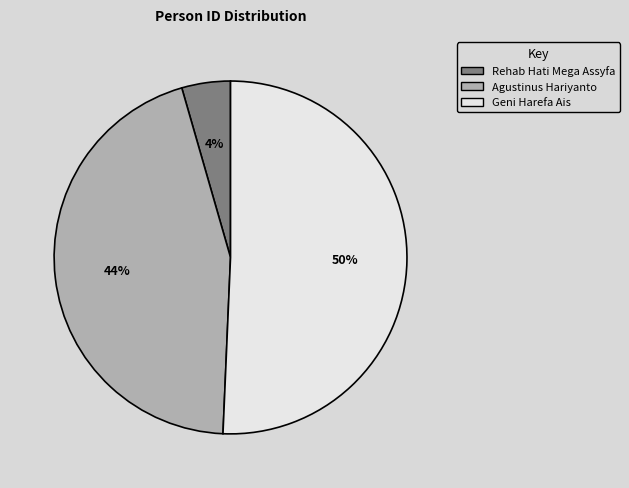

Which category has the smallest portion of the pie?

Rehab Hati Mega Assyfa